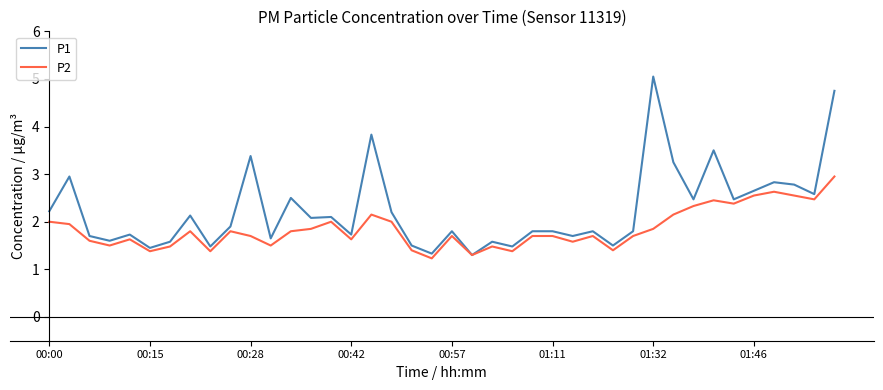

What are all the series names shown in the legend?

P1, P2